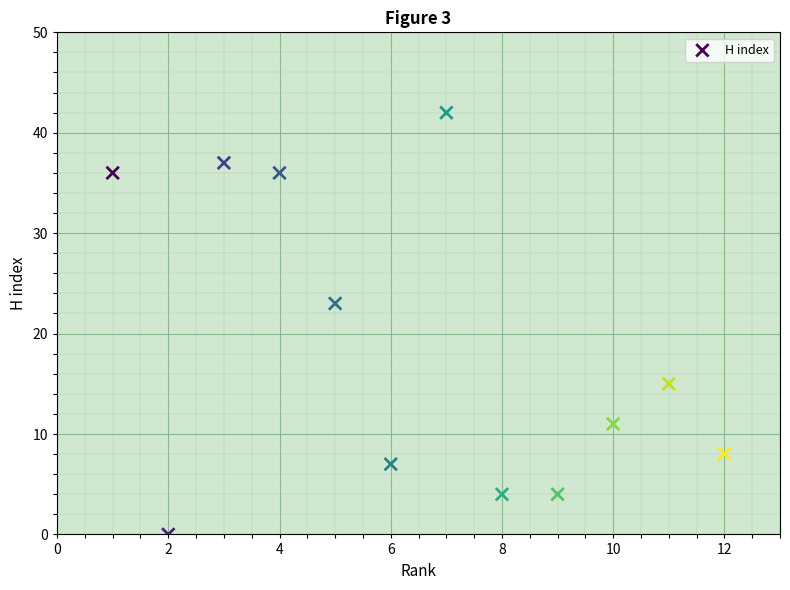

What Y value in the scatter plot is closest to 21?

23